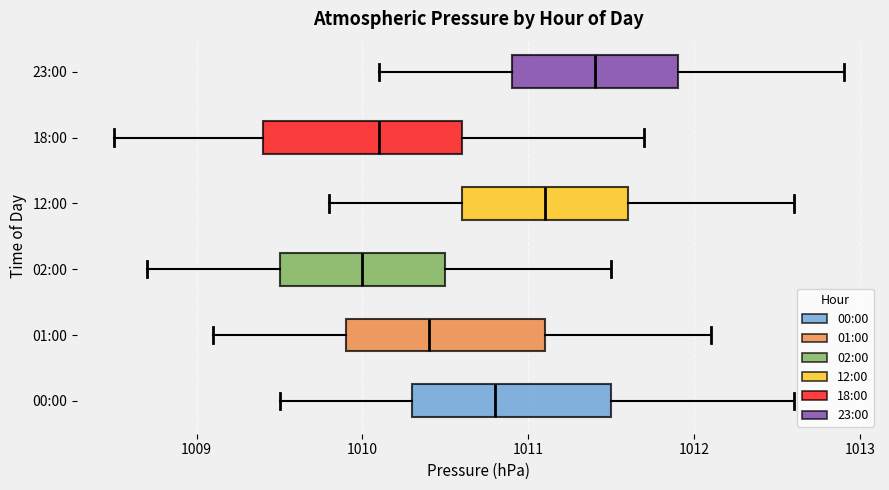

Where is the right edge of the box for 18:00 on the x-axis? The values are not printed on the chart, so give them approximately, as read against the axis.

1010.6